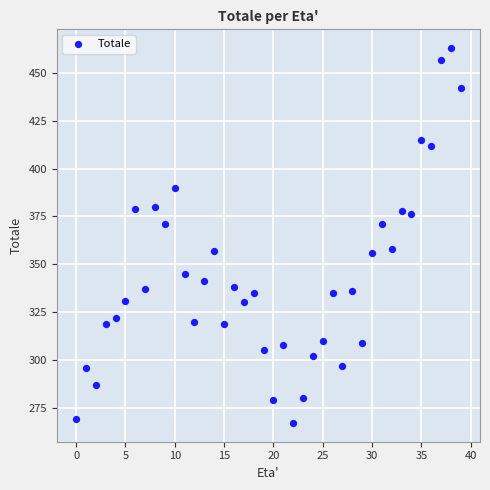

What is the range of Y values (max minus min)?

196